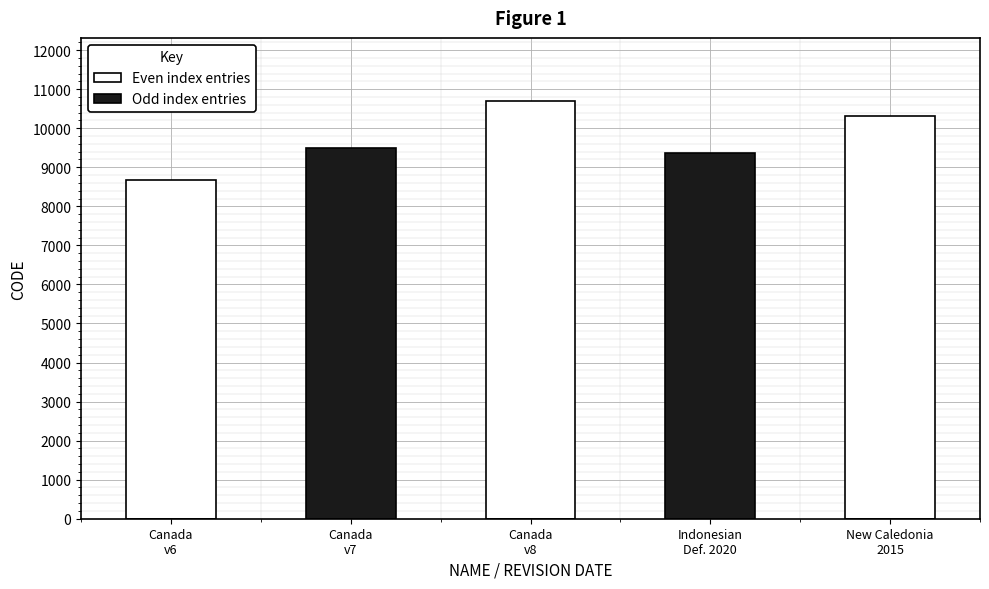

List the series in order of their overall mean, highest first.

Even index entries, Odd index entries